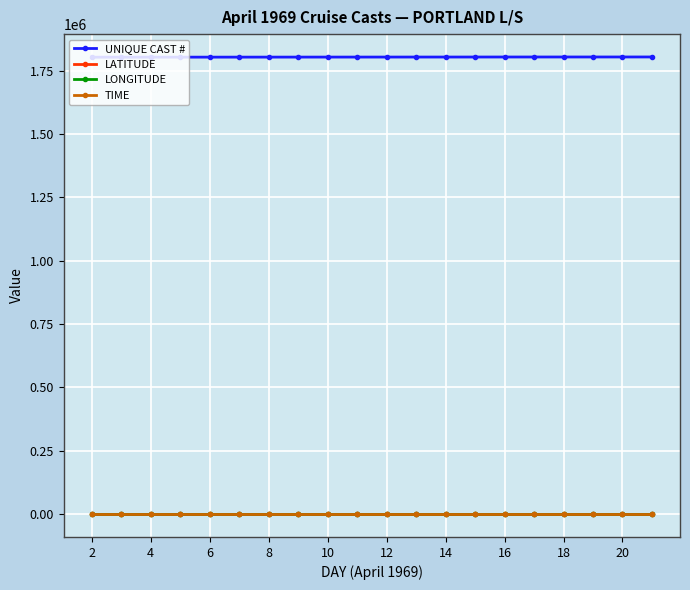

Which series has the largest total across all categories?

UNIQUE CAST #